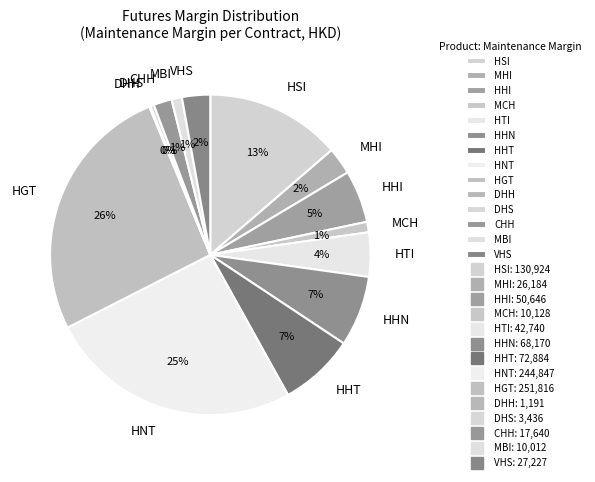

What percentage is the MHI slice, to the nearest percent?

3%